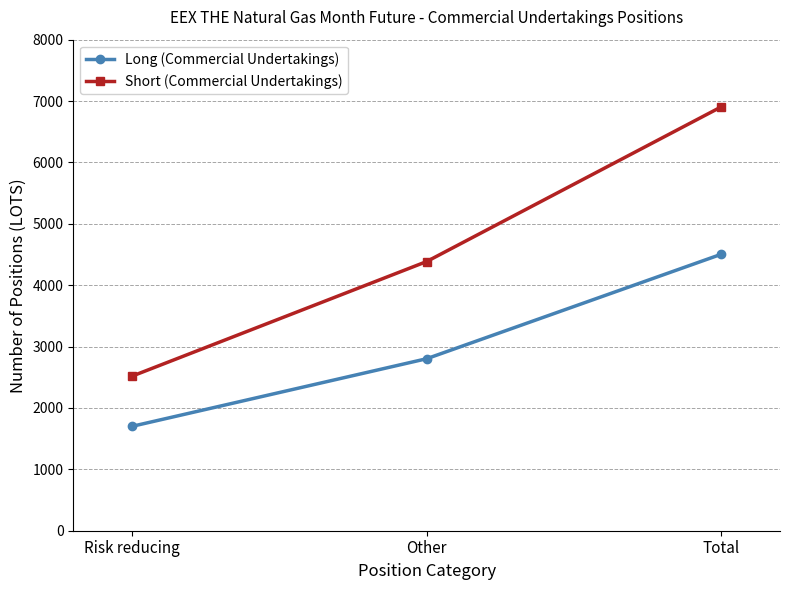

Between Risk reducing and Other, which series saw the biggest shift?

Short (Commercial Undertakings)